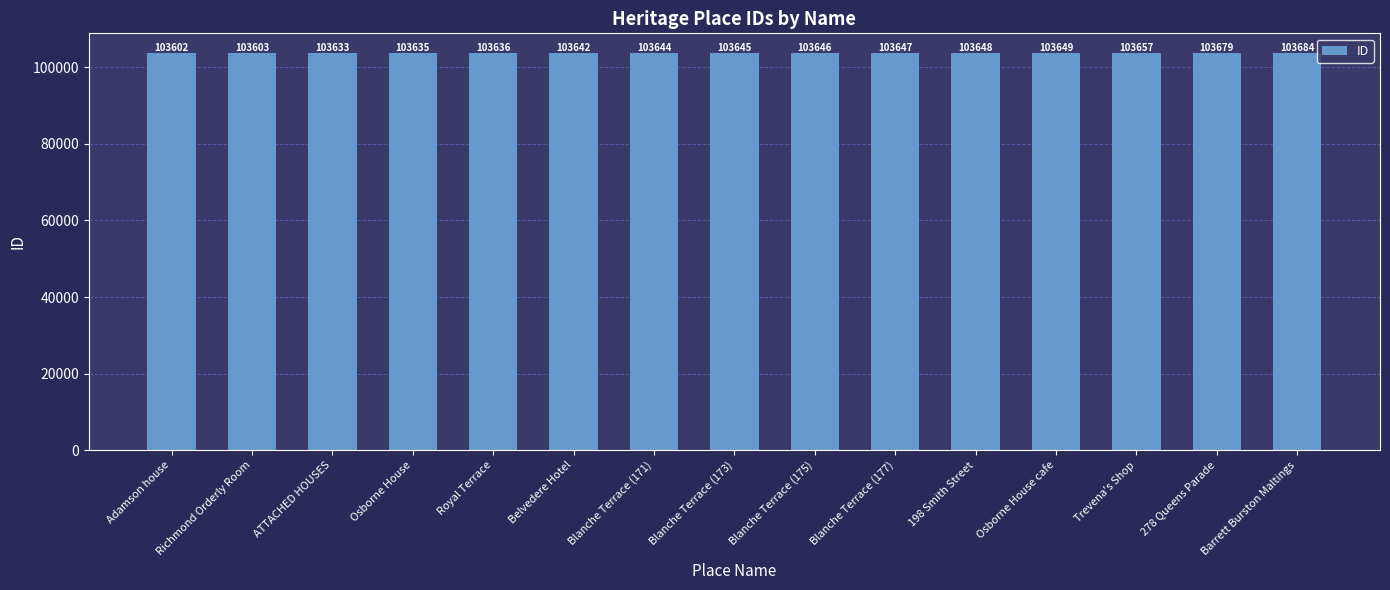

At which category does the chart reach its minimum across all series?

Adamson house